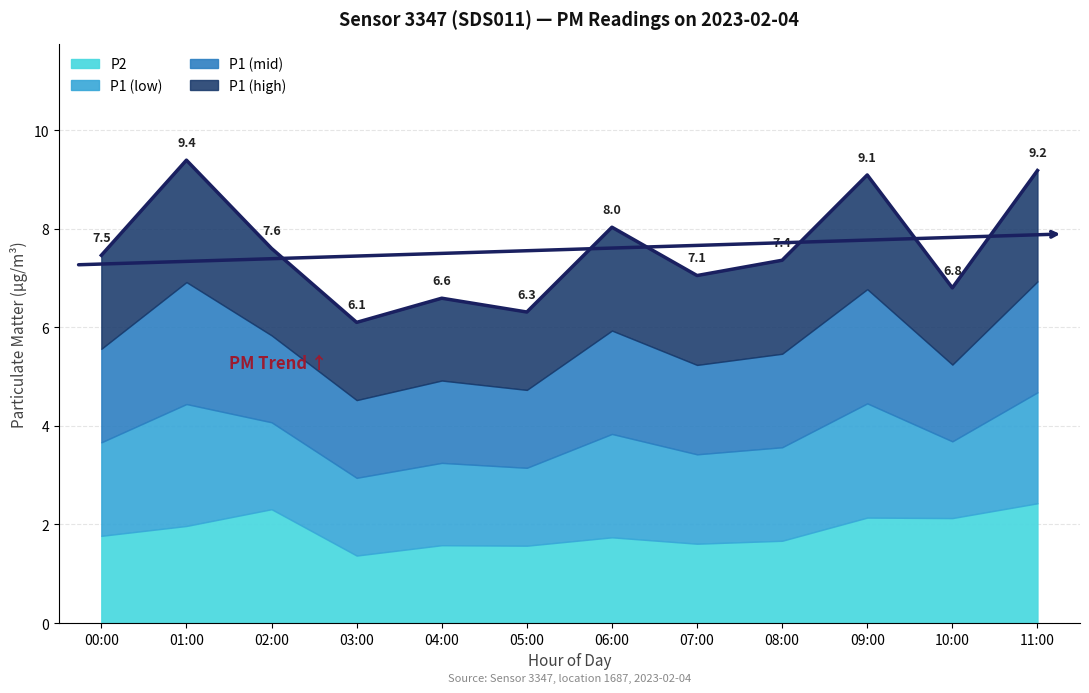

True or false: P1_low and P1_mid cross at least once.

False